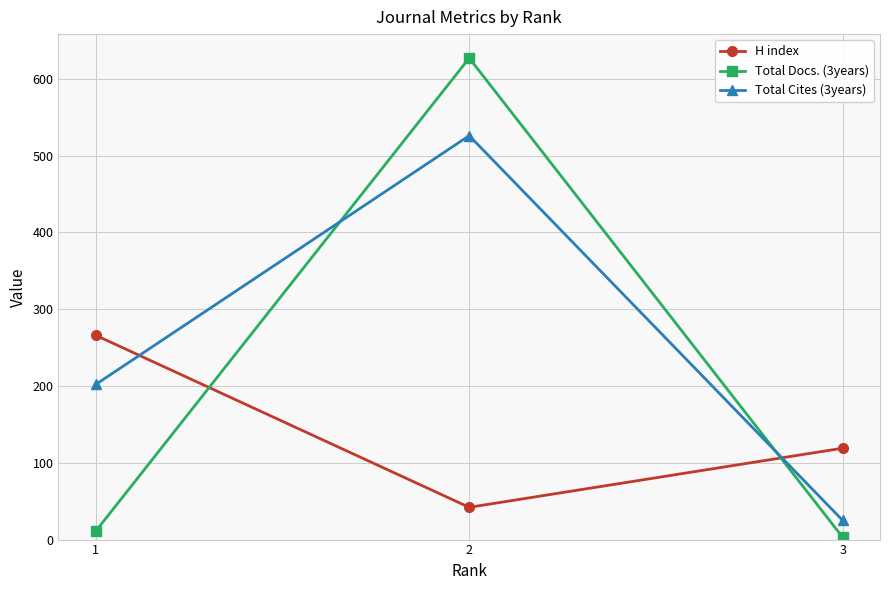

At which label is Total Docs. (3years) closest to 315?

1